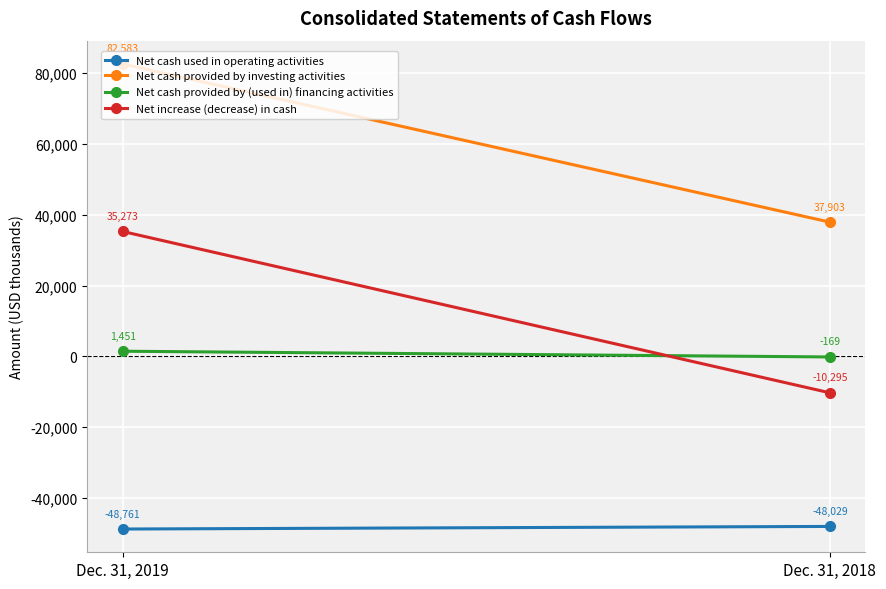

What is the difference between the highest and lowest values at Dec. 31, 2019?

131344